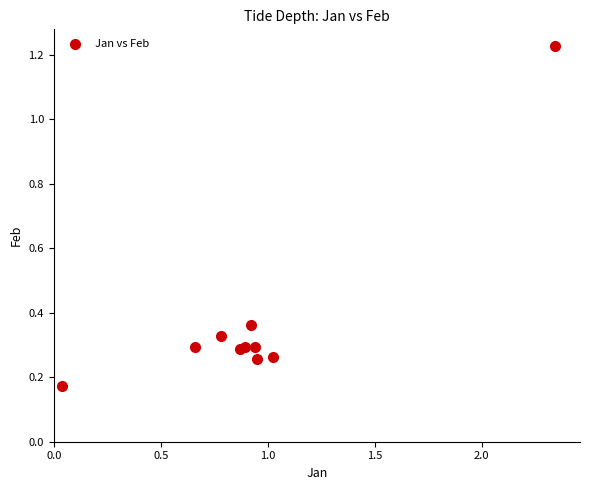

What is the range of Y values (max minus min)?

1.1